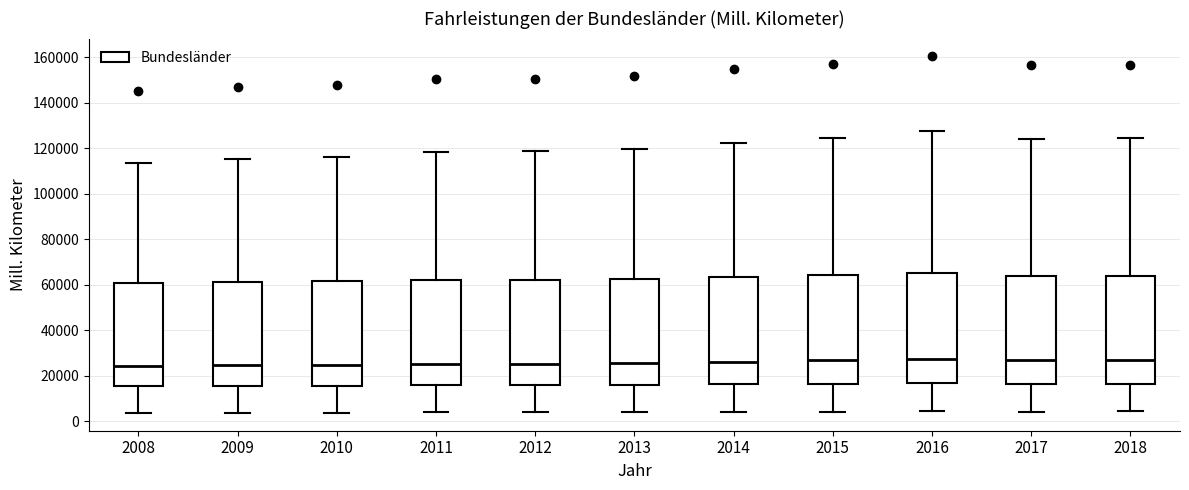

Reading left to right, read every box against the y-axis: the position of its median line, the range the box covers, and the ends of its whiskers. The values are not printed on the chart, so give them approximately, as read against the axis.

2008: median 24000, box 16000 to 60000, whiskers 4000 to 114000
2009: median 24000, box 16000 to 62000, whiskers 4000 to 116000
2010: median 24000, box 16000 to 62000, whiskers 4000 to 116000
2011: median 26000, box 16000 to 62000, whiskers 4000 to 118000
2012: median 26000, box 16000 to 62000, whiskers 4000 to 118000
2013: median 26000, box 16000 to 62000, whiskers 4000 to 120000
2014: median 26000, box 16000 to 64000, whiskers 4000 to 122000
2015: median 26000, box 16000 to 64000, whiskers 4000 to 124000
2016: median 28000, box 16000 to 66000, whiskers 4000 to 128000
2017: median 26000, box 16000 to 64000, whiskers 4000 to 124000
2018: median 28000, box 16000 to 64000, whiskers 4000 to 124000